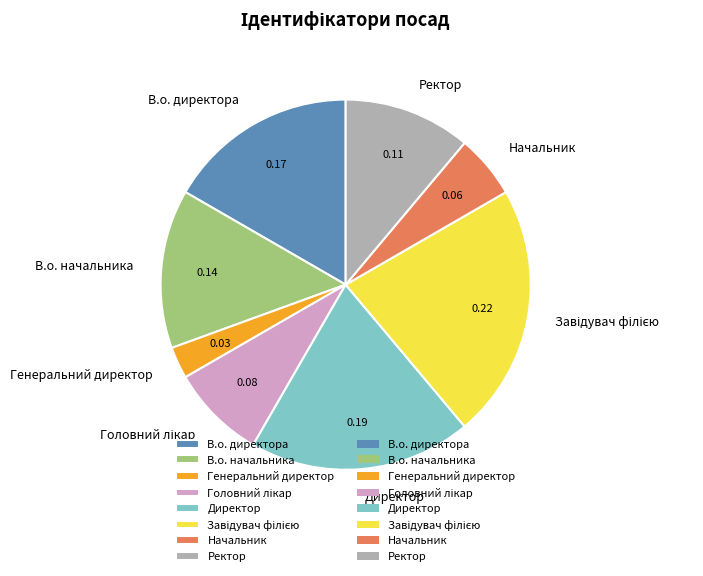

Does Начальник account for over 50% of the chart?

No